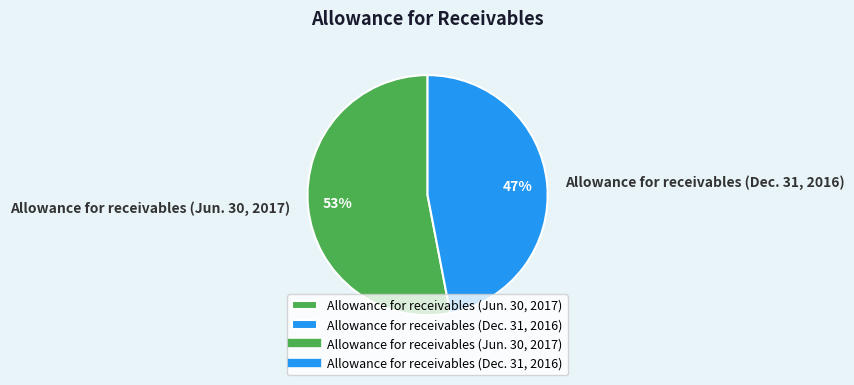

To the nearest percent, what is the difference between the Allowance for receivables (Jun. 30, 2017) and Allowance for receivables (Dec. 31, 2016) slice percentages?

6%